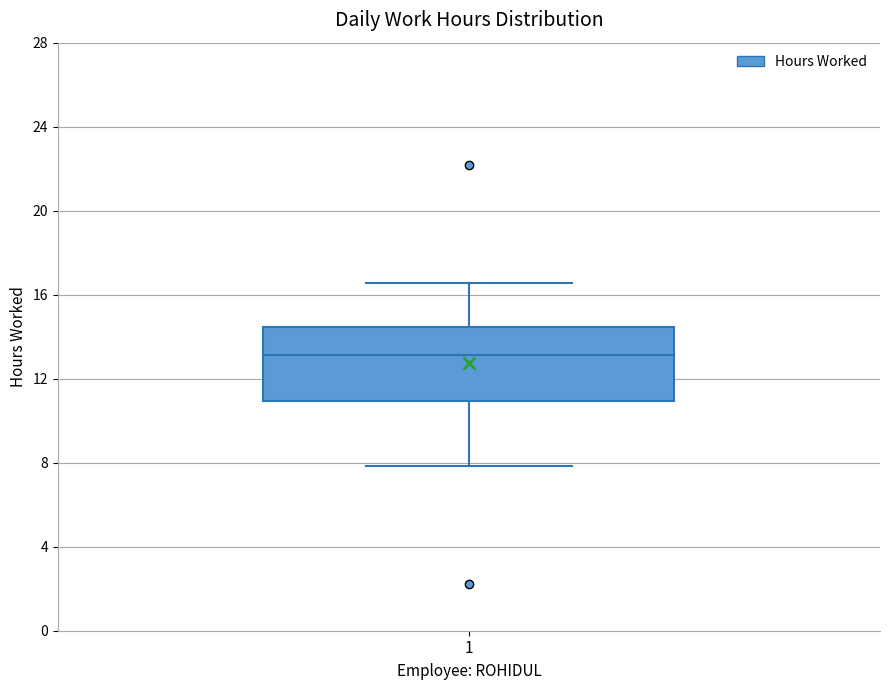

Read this box plot against the y-axis: the position of the median line, the range covered by the box, and the ends of both whiskers. The values are not printed on the chart, so give them approximately, as read against the axis.

median 13.0, box 11.0 to 14.5, whiskers 8.0 to 16.5